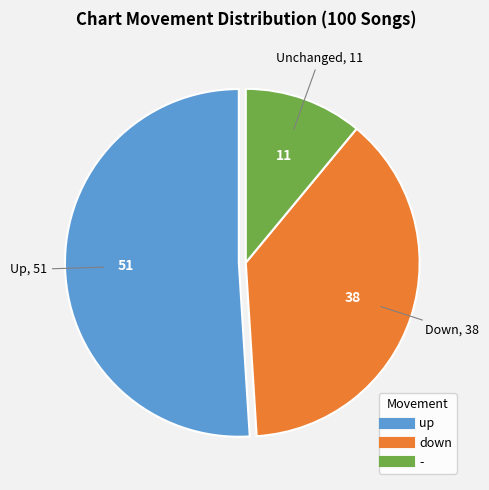

What is the ratio of the value at down to the value at up?

0.7